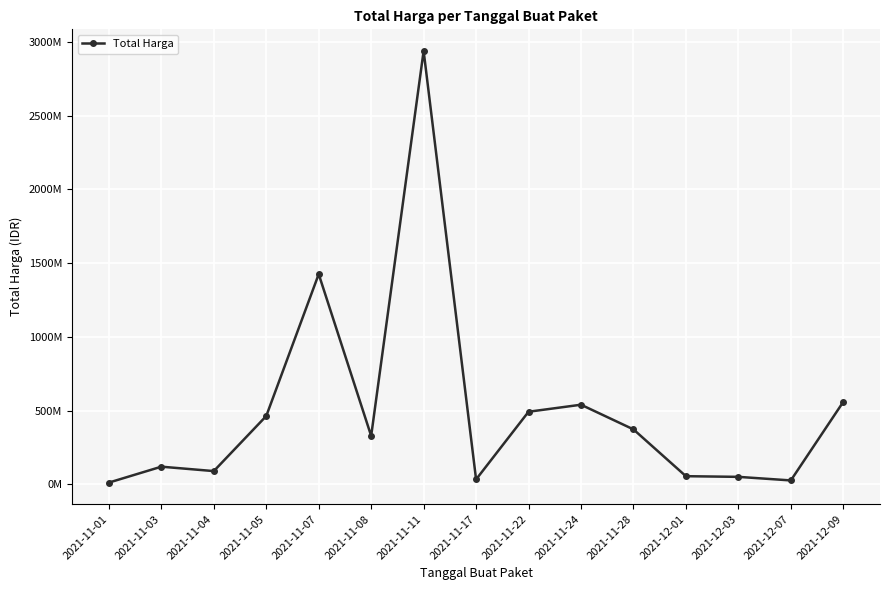

What is the change in value from 2021-11-08 to 2021-11-22?

+163876000